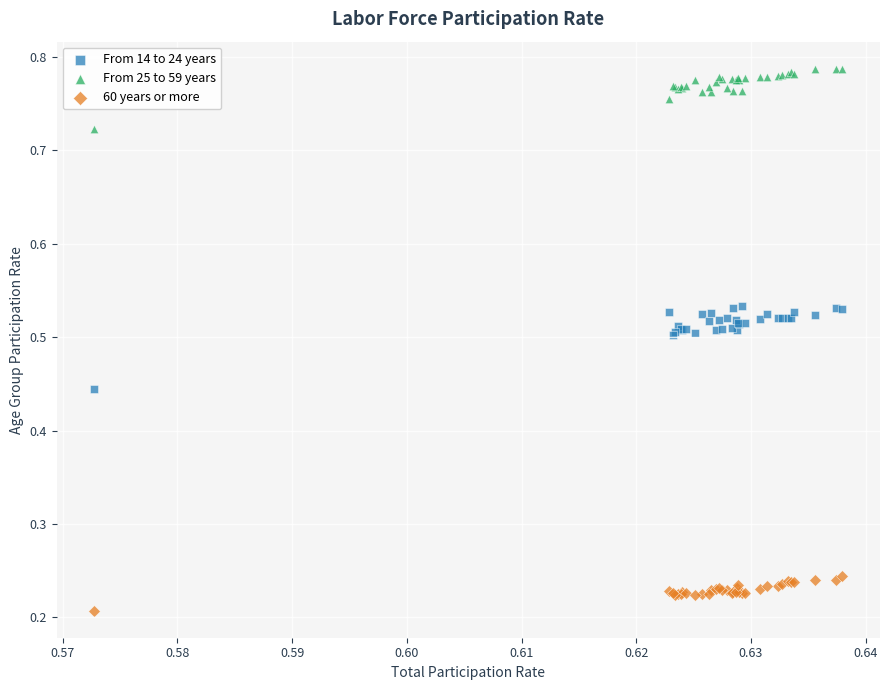

Which series reaches the maximum Y coordinate?

From 25 to 59 years